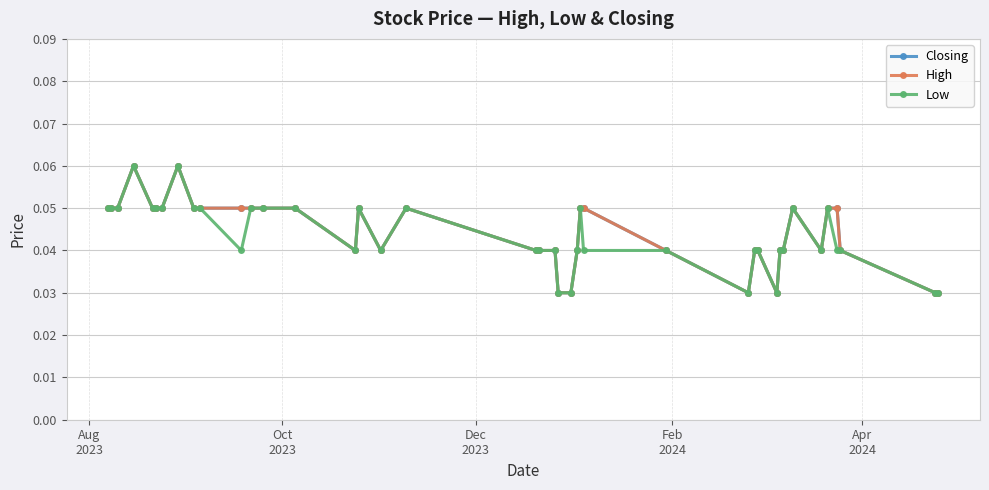

How many Low values are between 0 and 1?

40